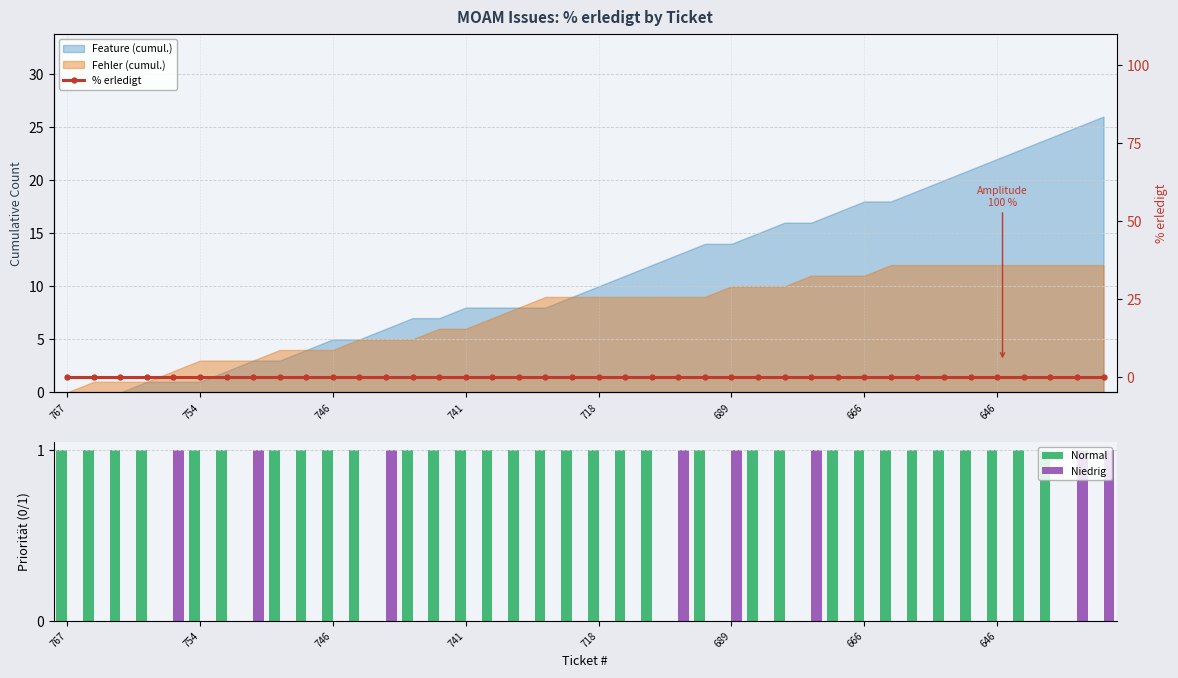

What is the sum of all Niedrig values?

8